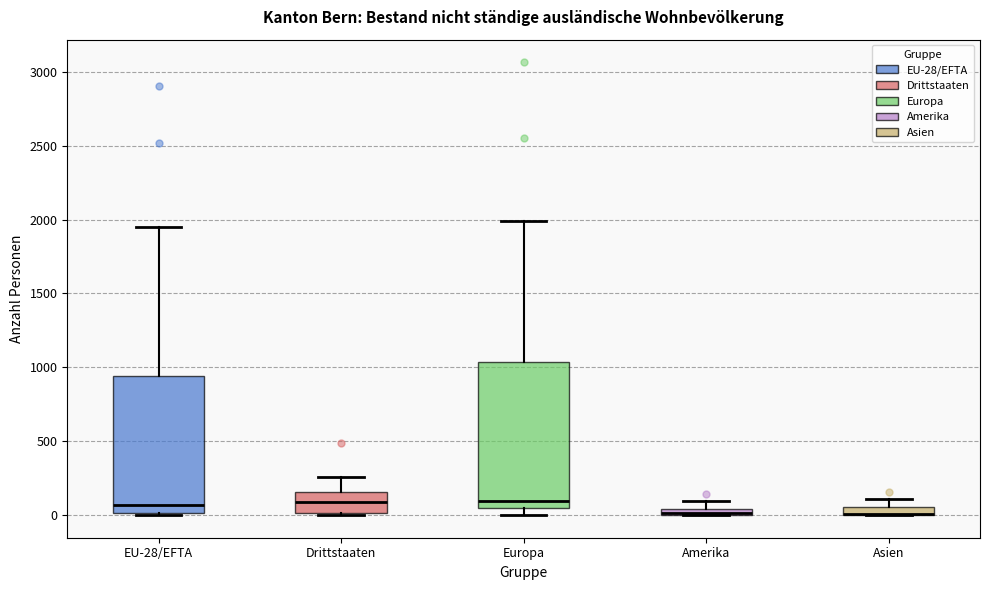

Where is the upper edge of the box for Asien on the y-axis? The values are not printed on the chart, so give them approximately, as read against the axis.

50